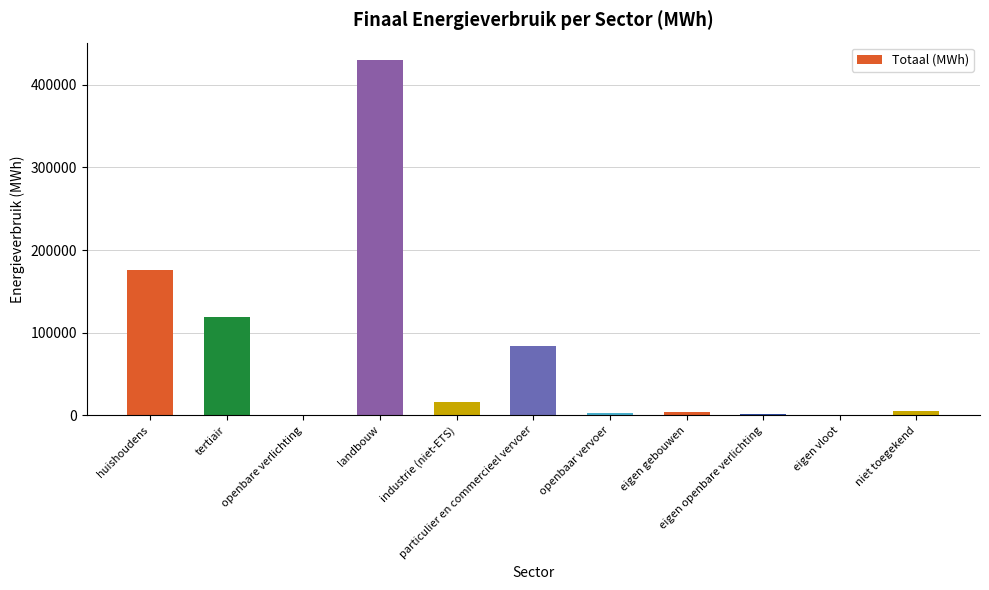

How many data points does each series have?

11